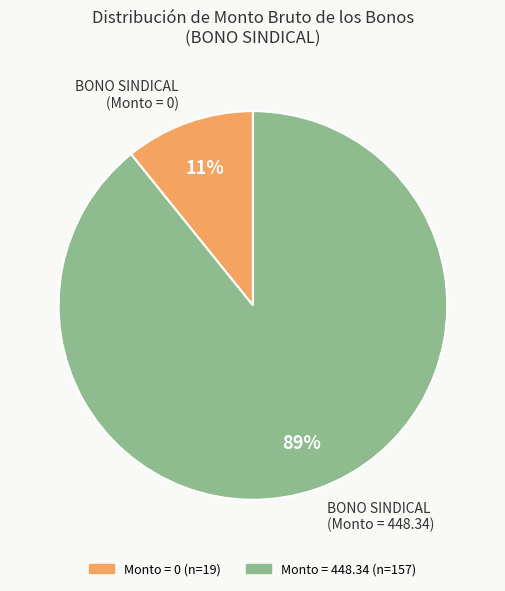

Is there a majority slice in this chart?

Yes